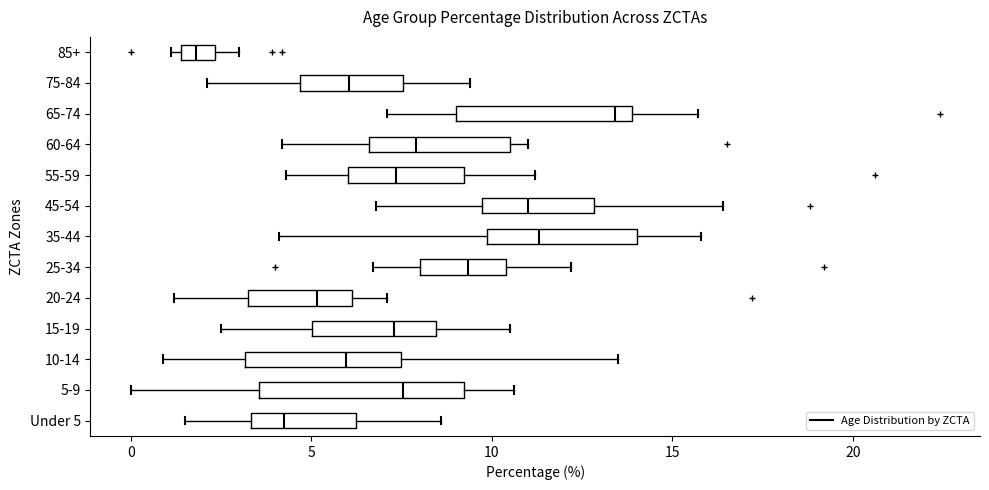

Reading bottom to top, transcribe this box plot: for each box, give where its median line is, the range the box spans, and where its two whiskers end, as read against the x-axis. The values are not printed on the chart, so give them approximately, as read against the axis.

Under 5: median 4.5, box 3.5 to 6.0, whiskers 1.5 to 8.5
5-9: median 7.5, box 3.5 to 9.0, whiskers 0.0 to 10.5
10-14: median 6.0, box 3.0 to 7.5, whiskers 1.0 to 13.5
15-19: median 7.5, box 5.0 to 8.5, whiskers 2.5 to 10.5
20-24: median 5.0, box 3.5 to 6.0, whiskers 1.0 to 7.0
25-34: median 9.5, box 8.0 to 10.5, whiskers 6.5 to 12.0
35-44: median 11.5, box 10.0 to 14.0, whiskers 4.0 to 16.0
45-54: median 11.0, box 9.5 to 13.0, whiskers 7.0 to 16.5
55-59: median 7.5, box 6.0 to 9.0, whiskers 4.5 to 11.0
60-64: median 8.0, box 6.5 to 10.5, whiskers 4.0 to 11.0
65-74: median 13.5, box 9.0 to 14.0, whiskers 7.0 to 15.5
75-84: median 6.0, box 4.5 to 7.5, whiskers 2.0 to 9.5
85+: median 2.0, box 1.5 to 2.5, whiskers 1.0 to 3.0